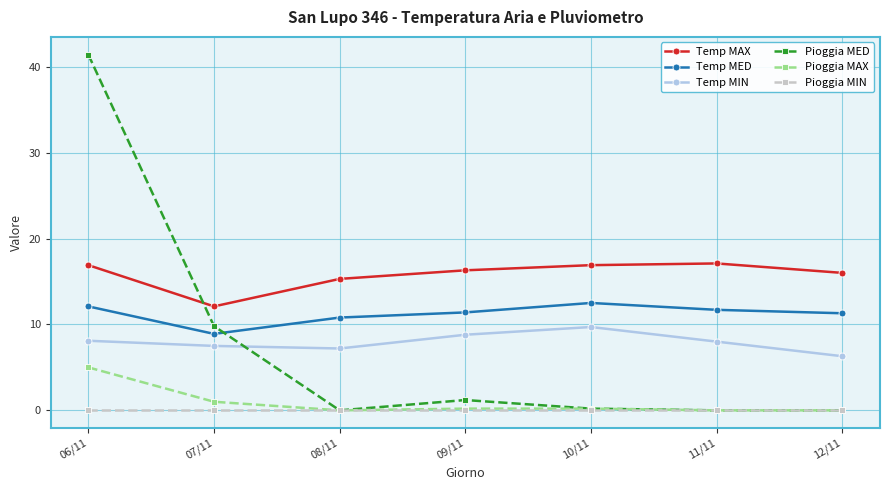

True or false: Pioggia MED and Temp MIN intersect in this chart.

True